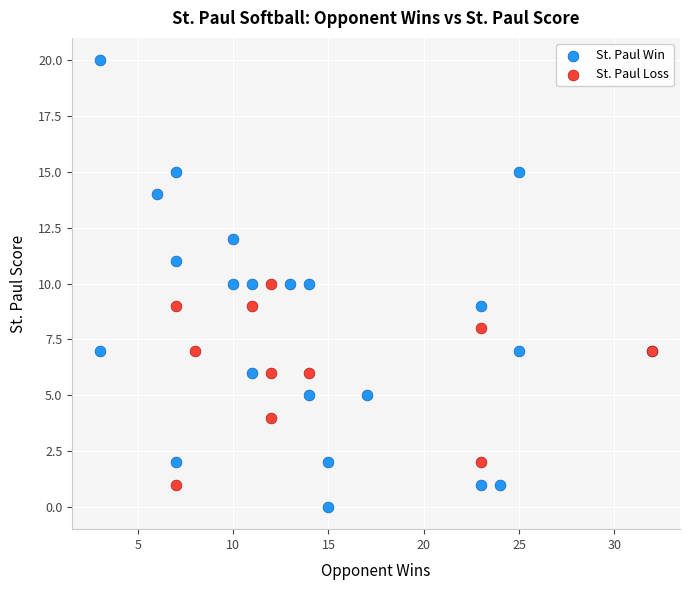

Which series contains the highest Y value?

St. Paul Win